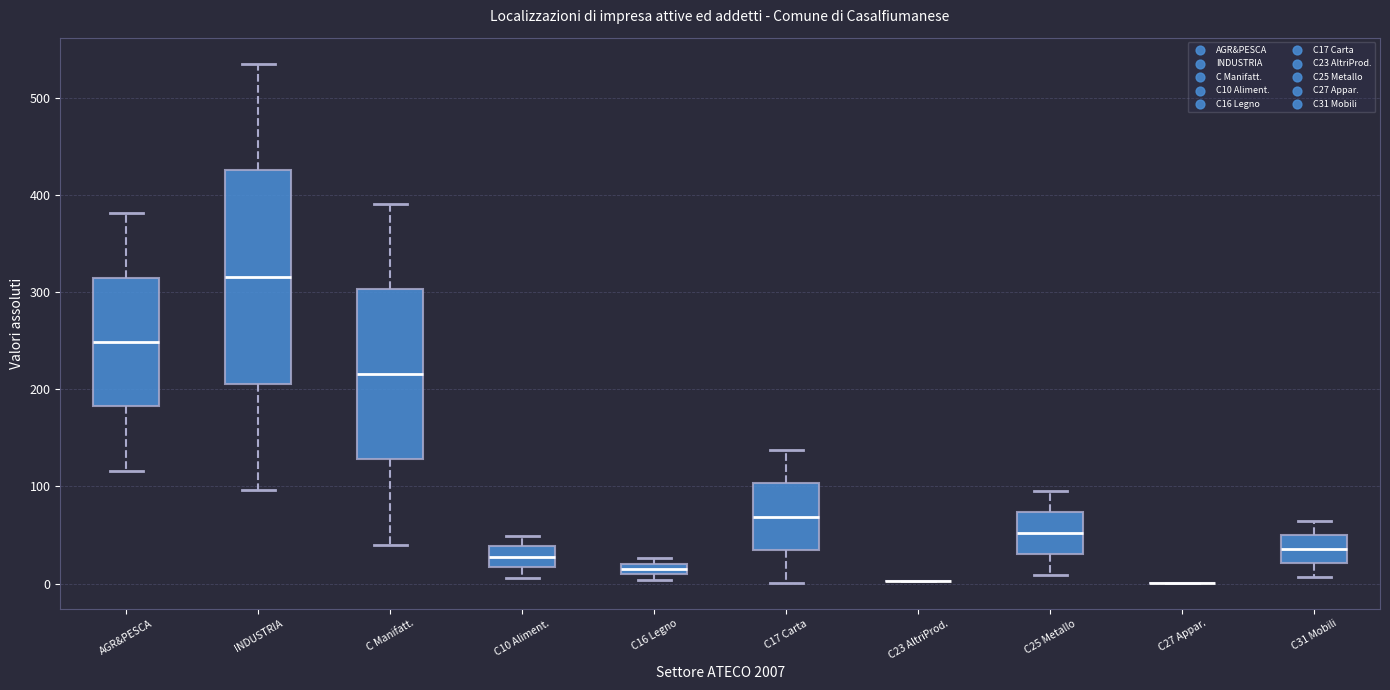

Which box is the tallest, from its lower edge to its upper edge?

INDUSTRIA